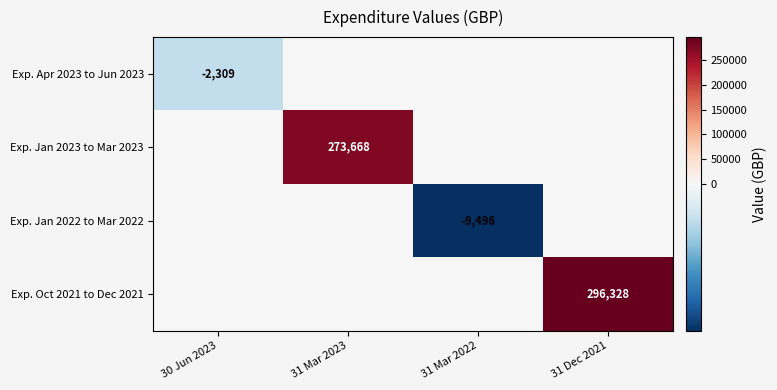

Count the number of categories in the chart.

4